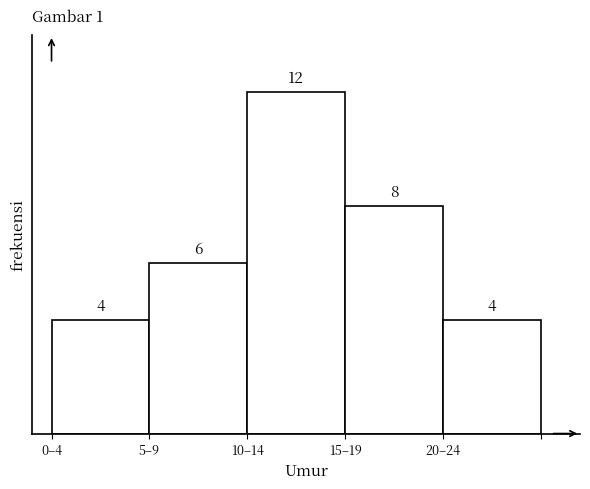

Reading left to right, extract all data points from this chart.

0–4=4	5–9=6	10–14=12	15–19=8	20–24=4